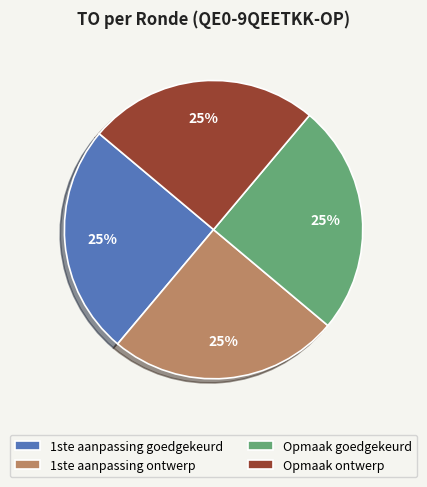

To the nearest percent, what is the average slice percentage?

25%